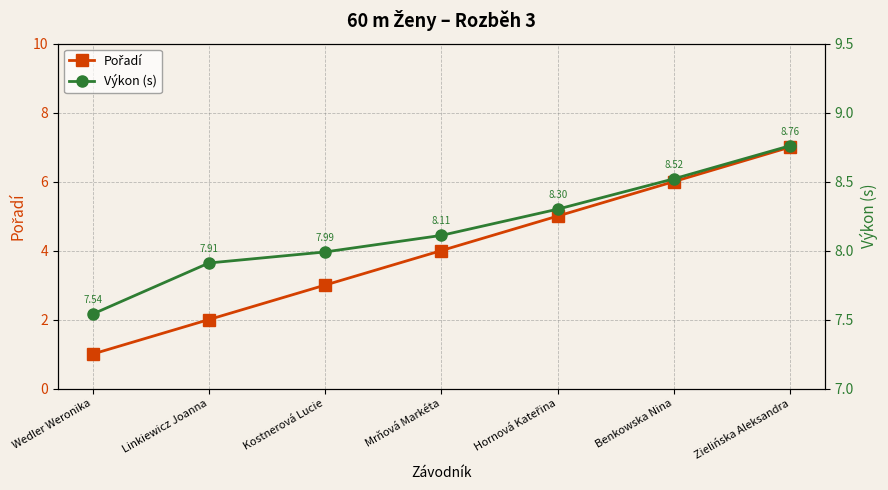

True or false: Výkon (s) and Pořadí intersect in this chart.

False